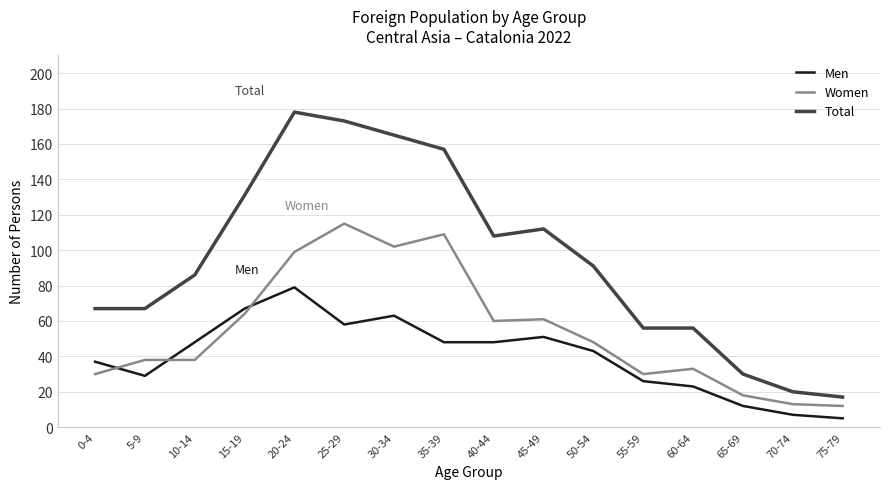

Which series has the largest total across all categories?

Total